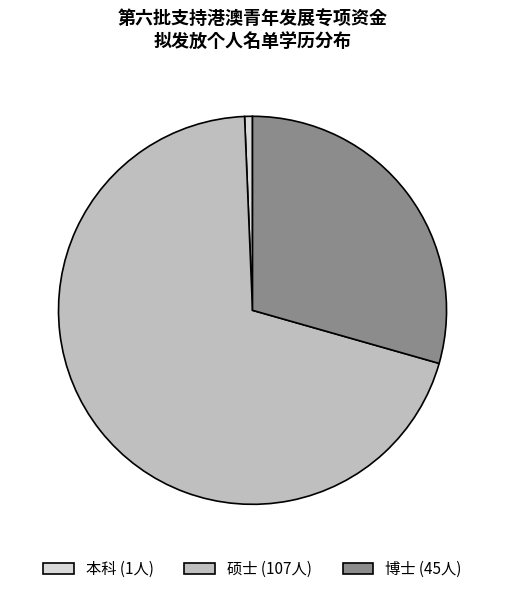

Is it true that 博士 is 29% of the pie?

True